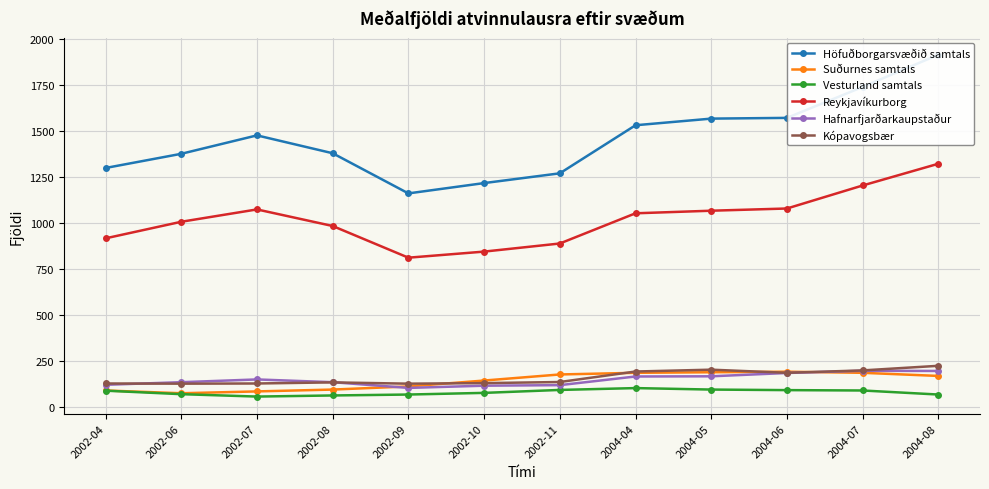

True or false: Höfuðborgarsvæðið samtals and Reykjavíkurborg cross at least once.

False